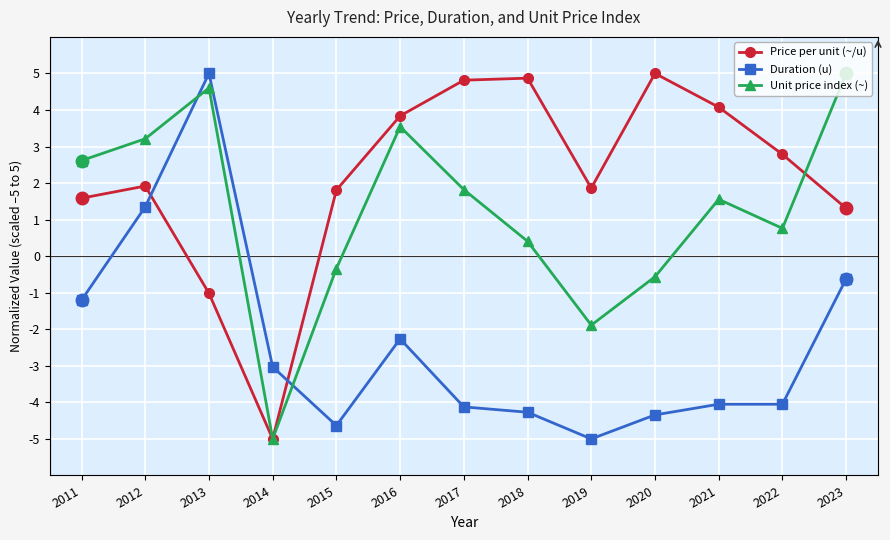

What is the value of the Unit price index (~) point at the 11th from the left?

1.6